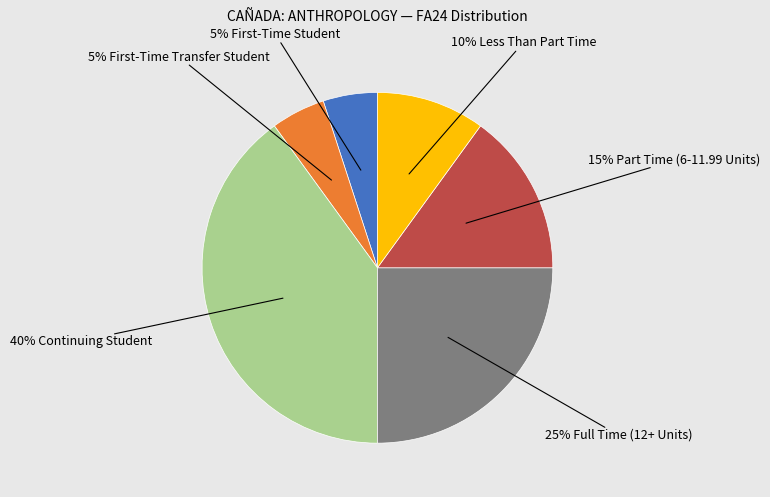

To the nearest percent, what is the difference between the largest and smallest slice percentages?

35%